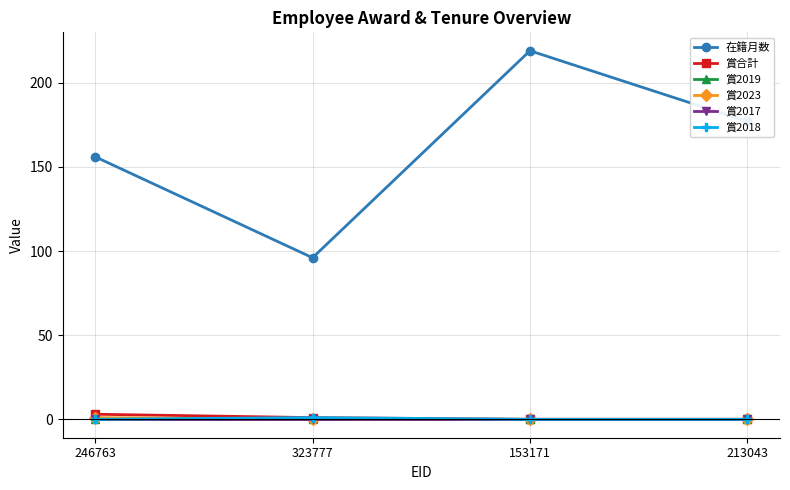

List the labels in order of 賞2023 value, smallest first.

323777, 153171, 213043, 246763